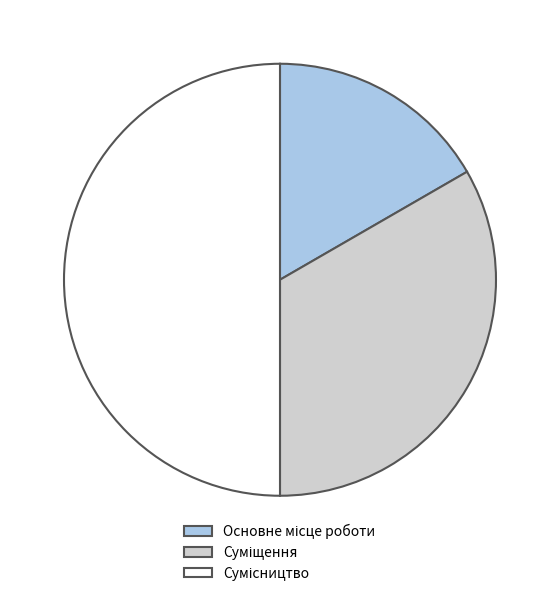

Is Основне місце роботи the majority of the pie?

No